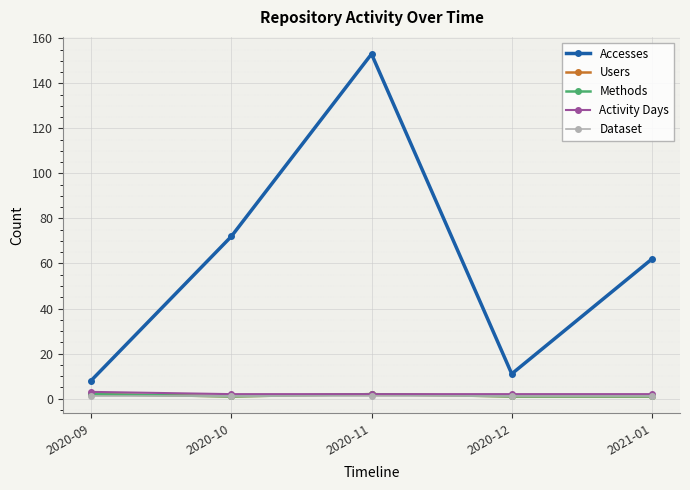

Is this an area chart (filled region under the line)?

No